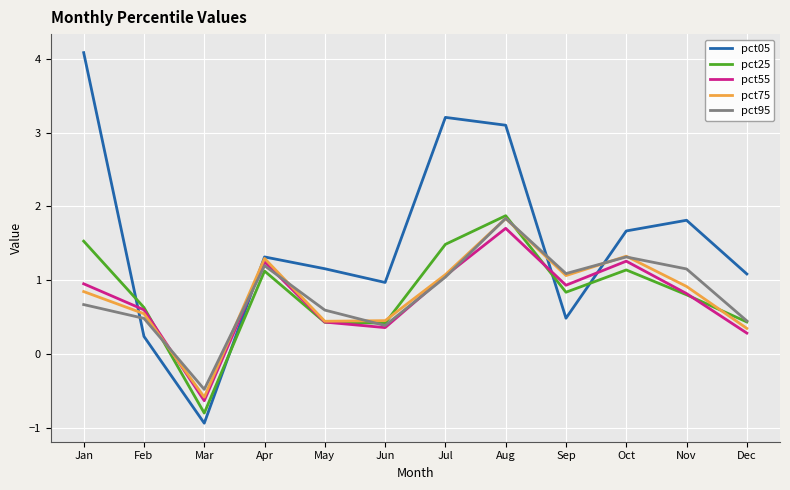

At how many categories does at least one series exceed 2?

3